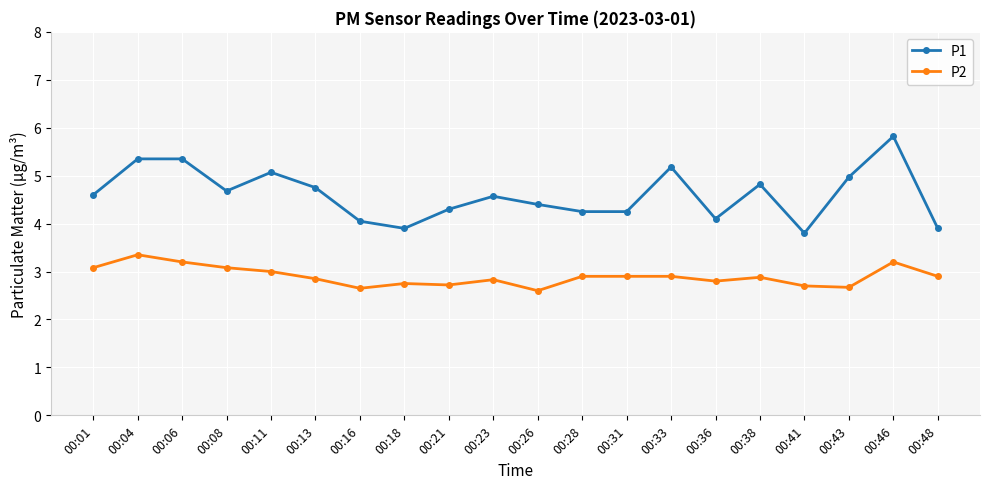

Between 00:01 and 00:31, which series saw the biggest shift?

P1